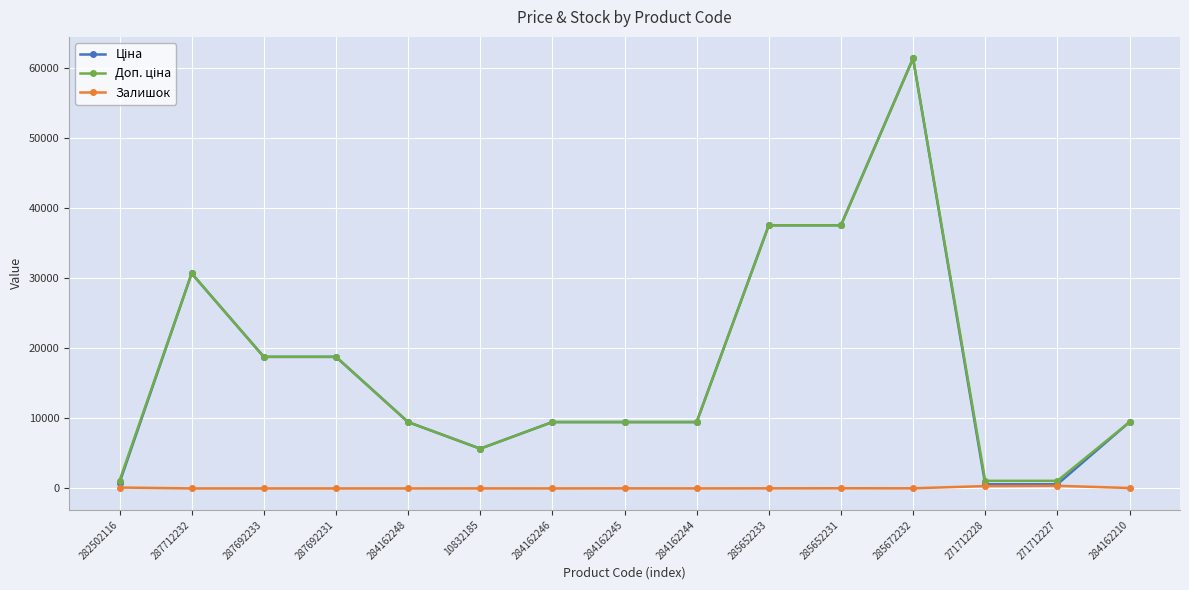

Count the number of data series in this chart.

3